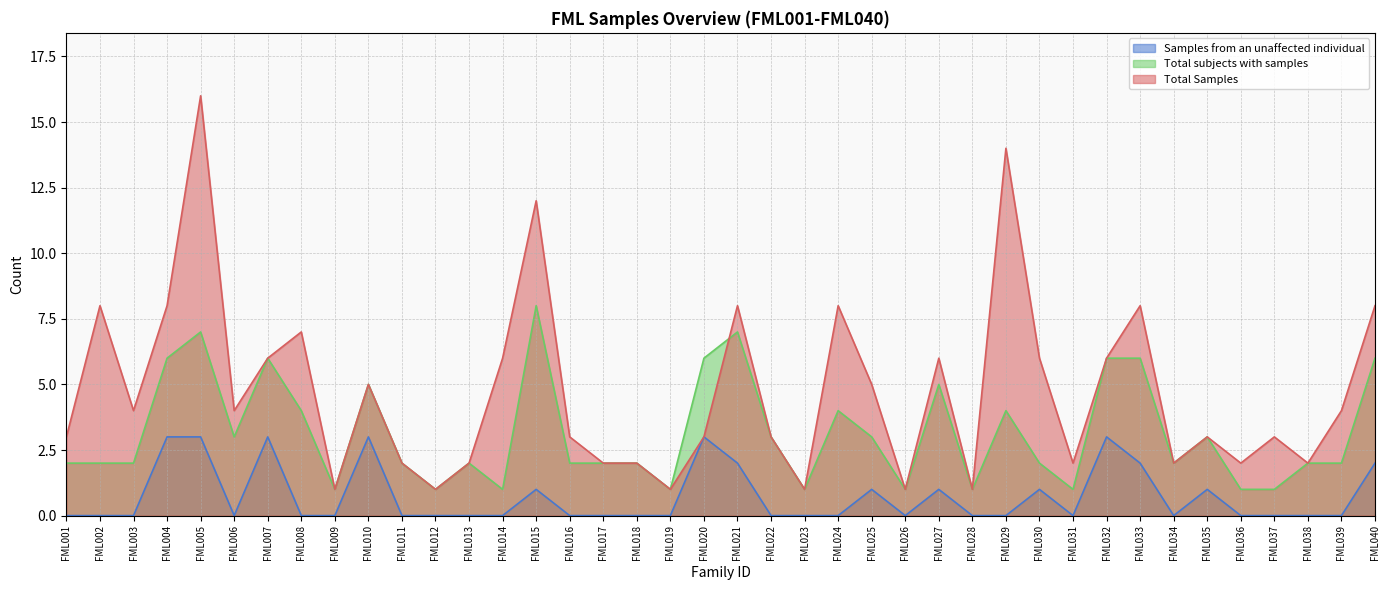

Where is Total Samples nearest to the value 8?

FML002